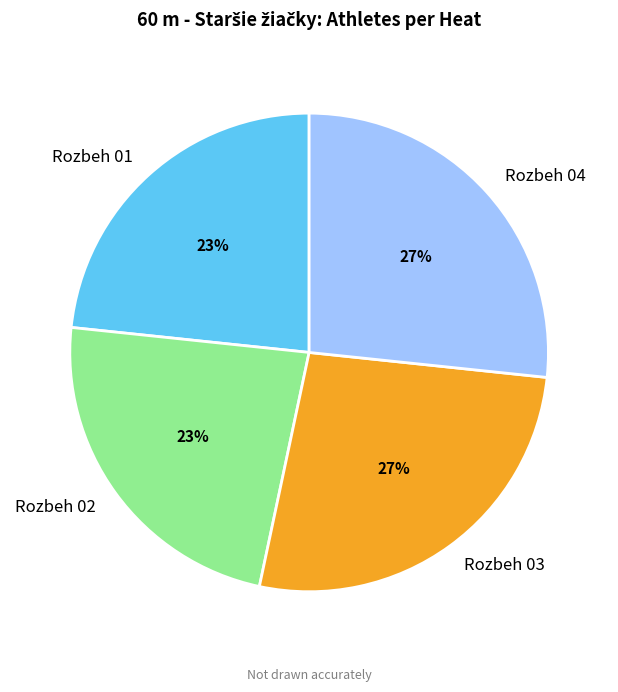

What percentage is the Rozbeh 01 slice, to the nearest percent?

23%